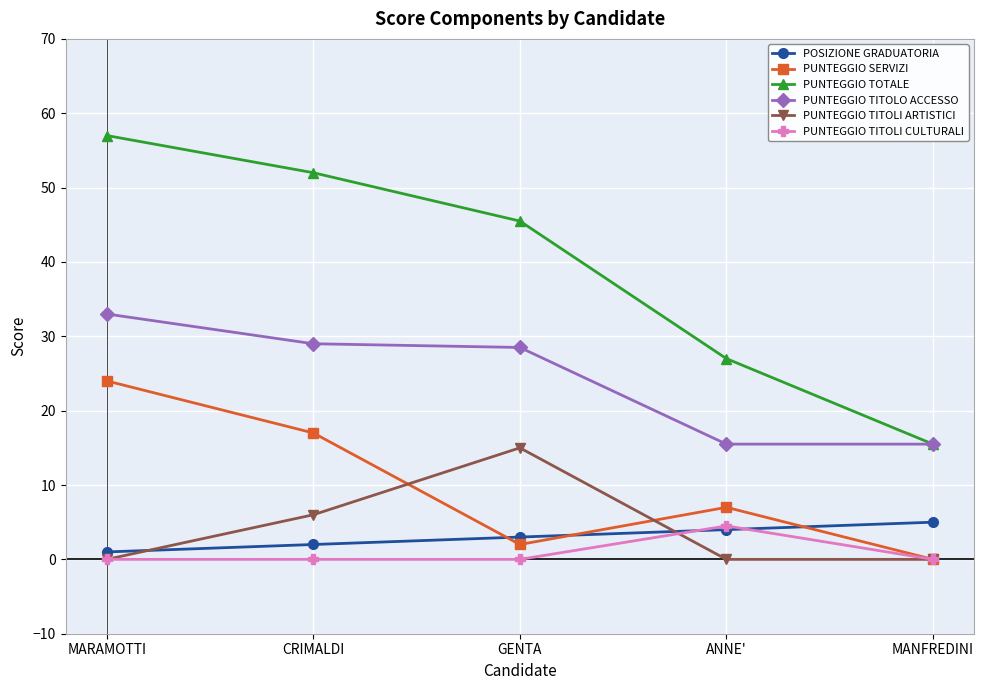

How many lines are shown in the chart?

6